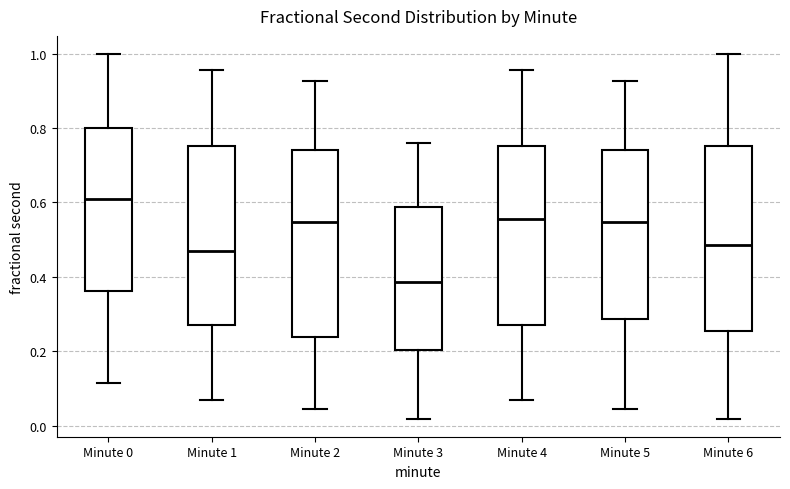

Which box's median line is the highest?

Minute 0